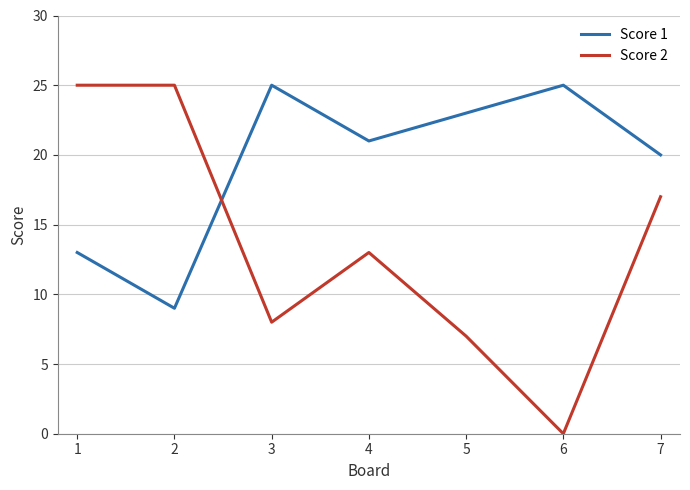

What is the difference between the second highest and minimum values in the Score 1 series?

16